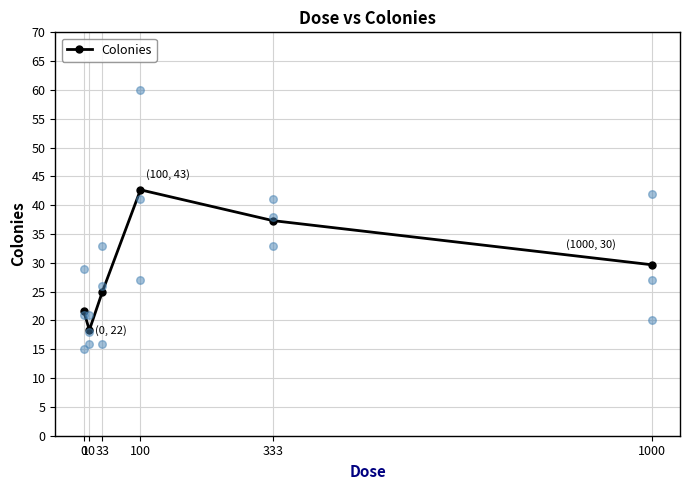

Between 33 and 333, which is larger?

333